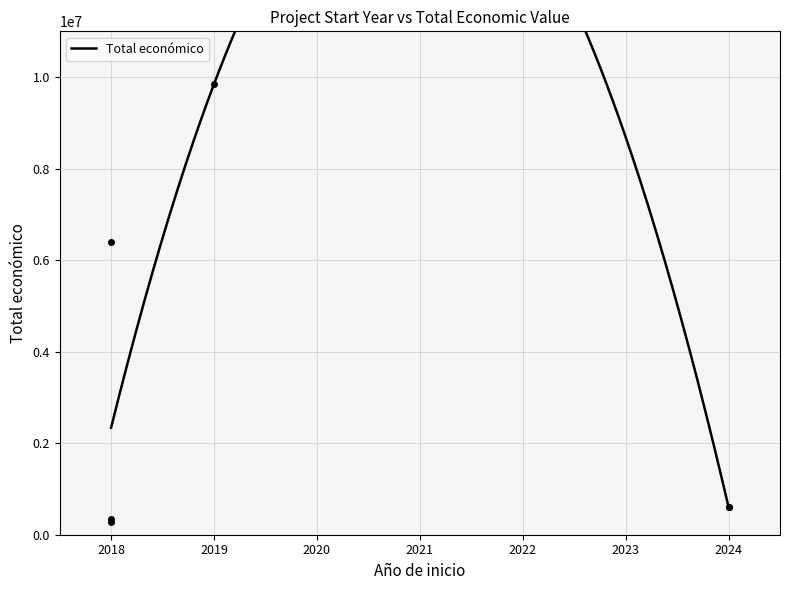

List the labels in order of value, smallest first.

2018, 2018, 2024, 2024, 2018, 2019